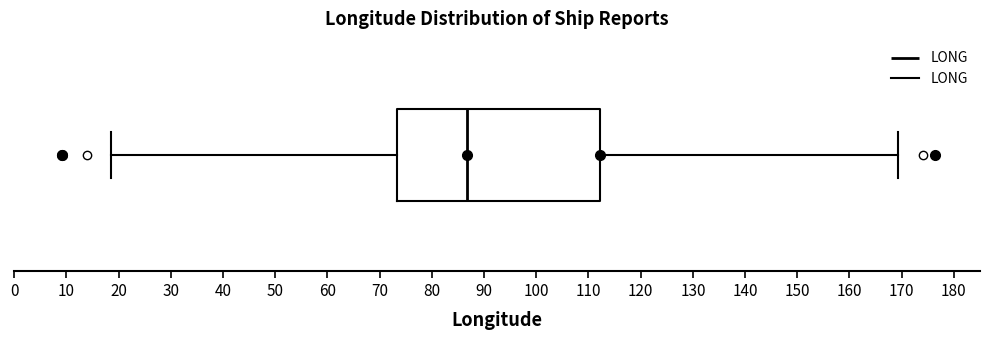

Where is the left edge of the box on the x-axis? The values are not printed on the chart, so give them approximately, as read against the axis.

73